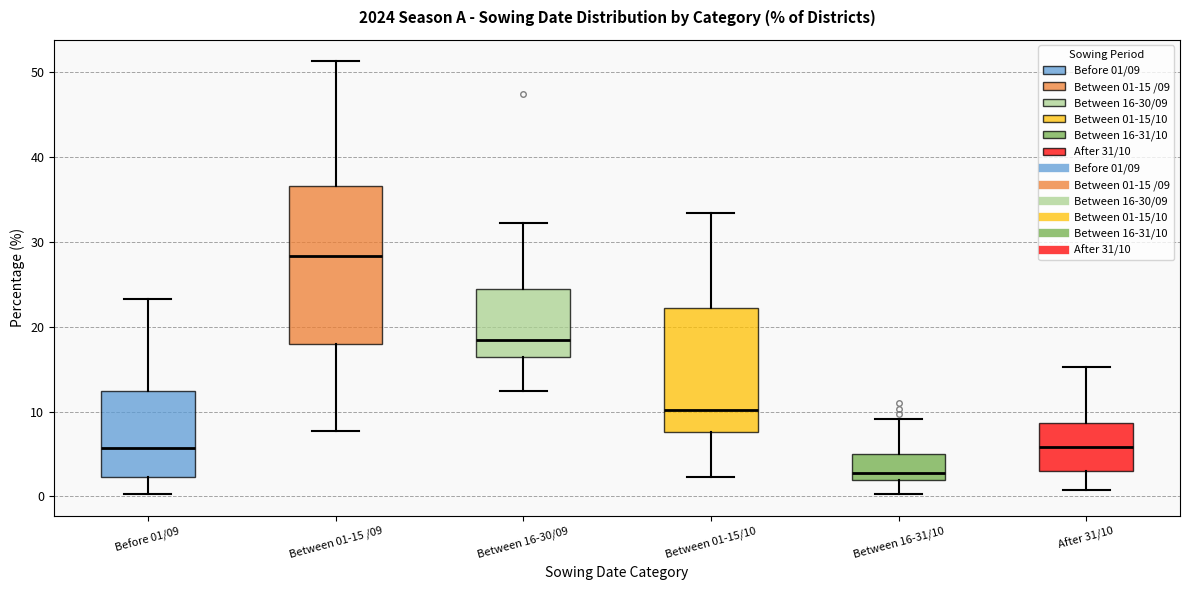

Which box is the tallest, from its lower edge to its upper edge?

Between 01-15 /09